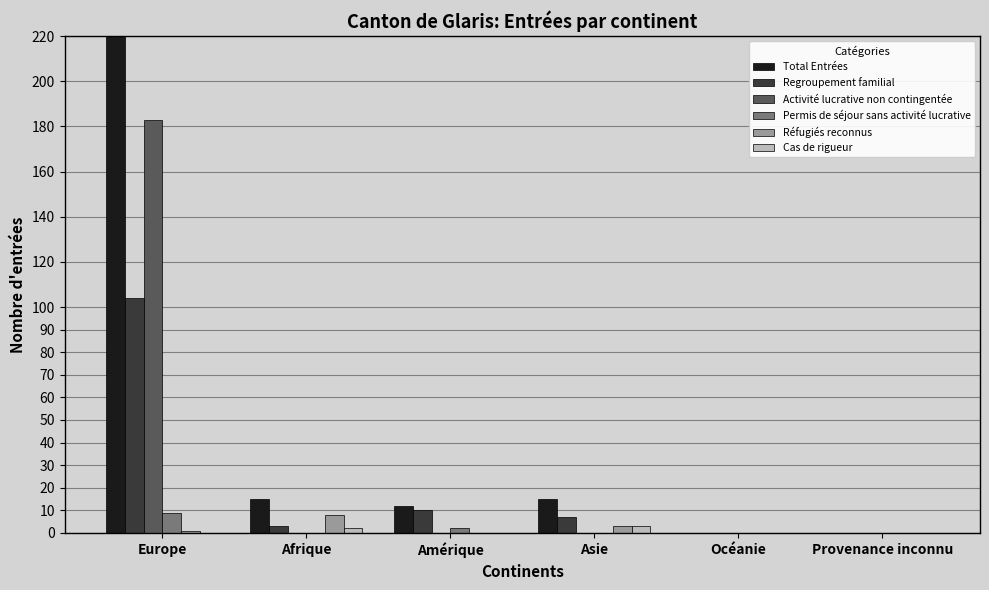

Reading left to right, list all the values displayed in this chart.

Total Entrées: Europe=303	Afrique=15	Amérique=12	Asie=15	Océanie=0	Provenance inconnu=0
Regroupement familial: Europe=104	Afrique=3	Amérique=10	Asie=7	Océanie=0	Provenance inconnu=0
Activité lucrative non contingentée: Europe=183	Afrique=0	Amérique=0	Asie=0	Océanie=0	Provenance inconnu=0
Permis de séjour sans activité lucrative: Europe=9	Afrique=0	Amérique=2	Asie=0	Océanie=0	Provenance inconnu=0
Réfugiés reconnus: Europe=1	Afrique=8	Amérique=0	Asie=3	Océanie=0	Provenance inconnu=0
Cas de rigueur: Europe=0	Afrique=2	Amérique=0	Asie=3	Océanie=0	Provenance inconnu=0